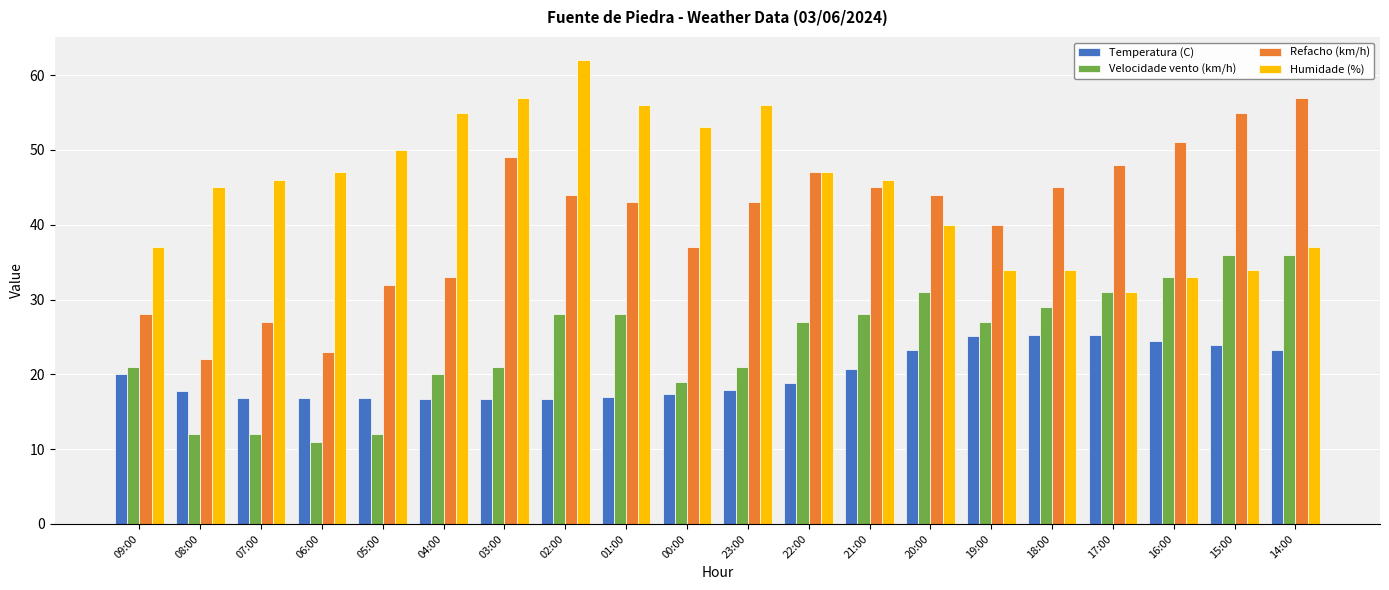

Count the number of categories in the chart.

20